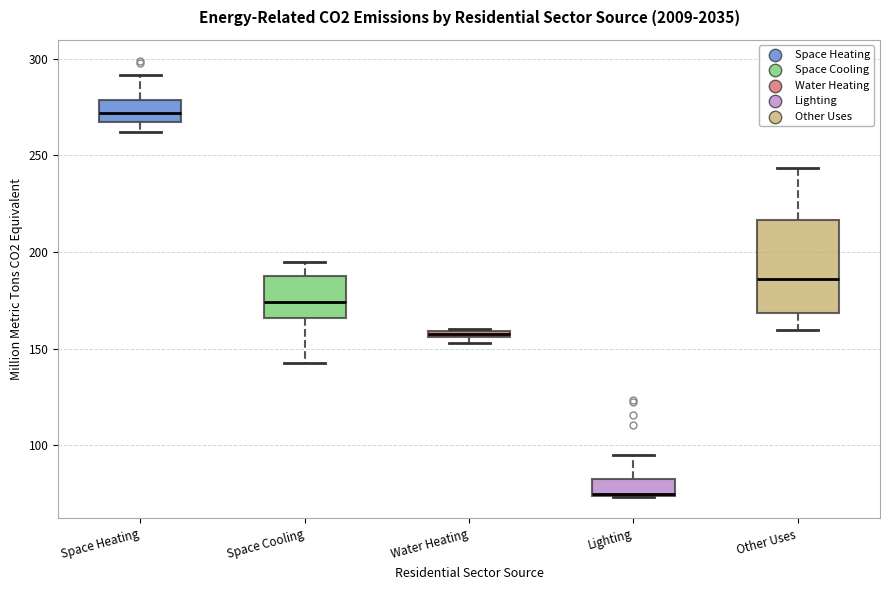

Where is the lower edge of the box for Water Heating on the y-axis? The values are not printed on the chart, so give them approximately, as read against the axis.

155